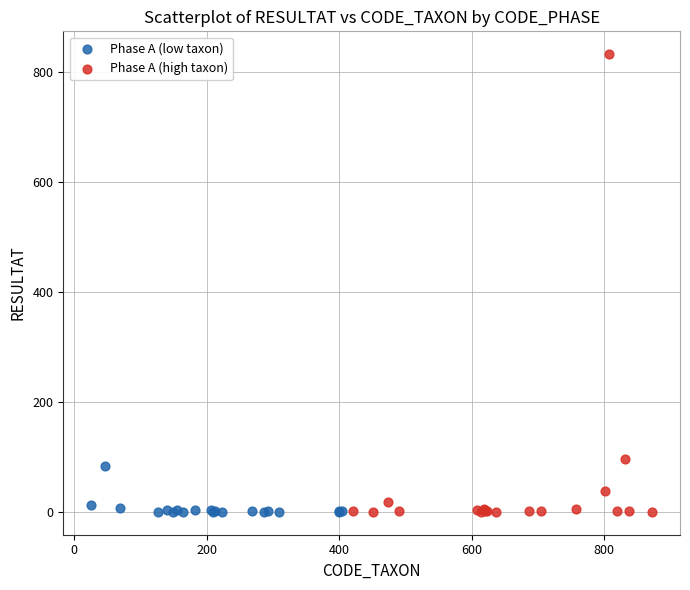

Which series has the widest spread of Y values?

Phase A (high taxon)